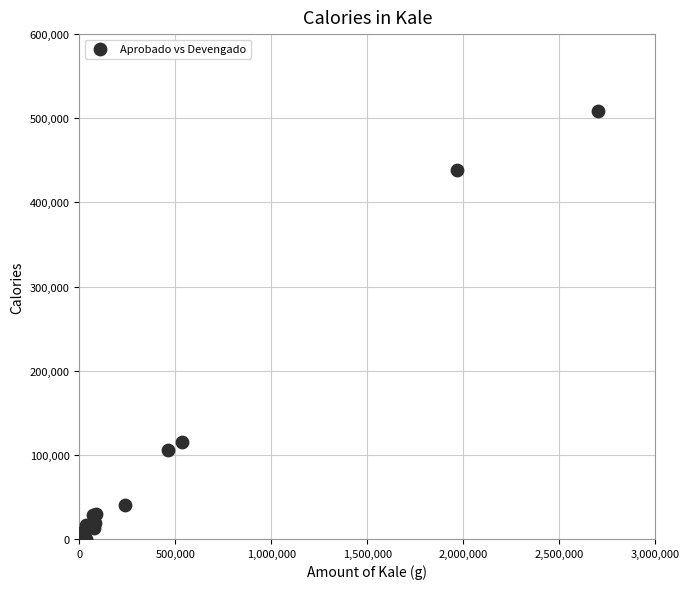

What Y value in the scatter plot is closest to 254585?

115603